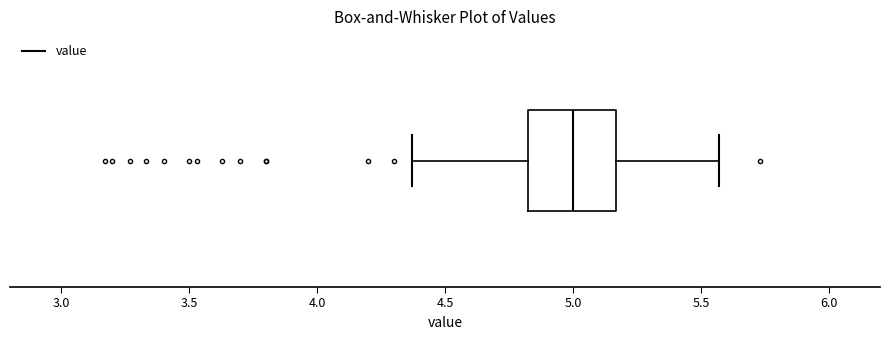

Transcribe this box plot: give where the median line is, the range the box spans, and where the two whiskers end, as read against the x-axis. The values are not printed on the chart, so give them approximately, as read against the axis.

median 5.00, box 4.80 to 5.15, whiskers 4.35 to 5.55